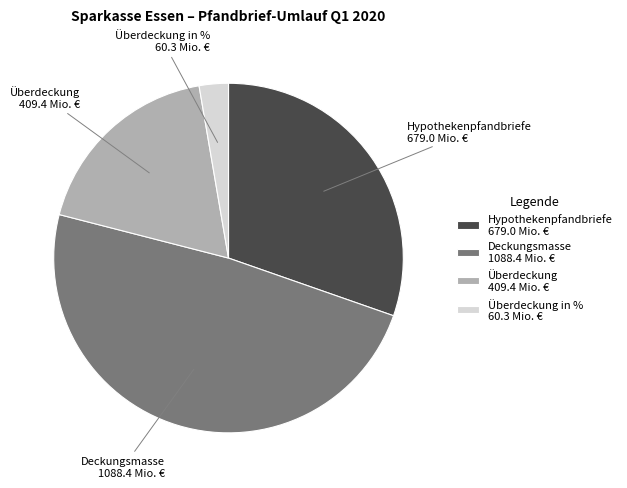

Is there any slice that represents more than half of the pie?

No